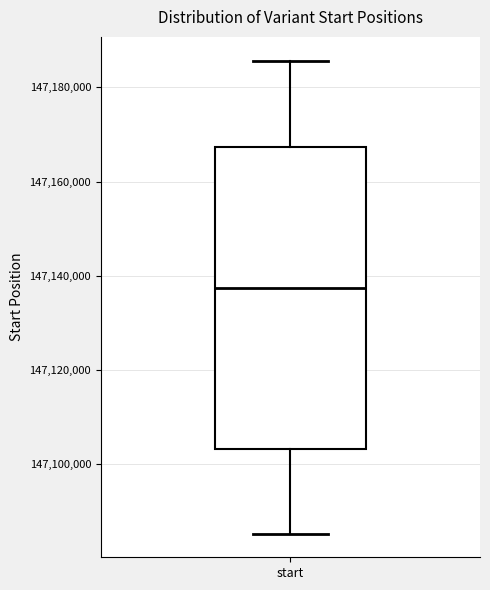

Read this box plot against the y-axis: the position of the median line, the range covered by the box, and the ends of both whiskers. The values are not printed on the chart, so give them approximately, as read against the axis.

median 147138000, box 147104000 to 147168000, whiskers 147086000 to 147186000